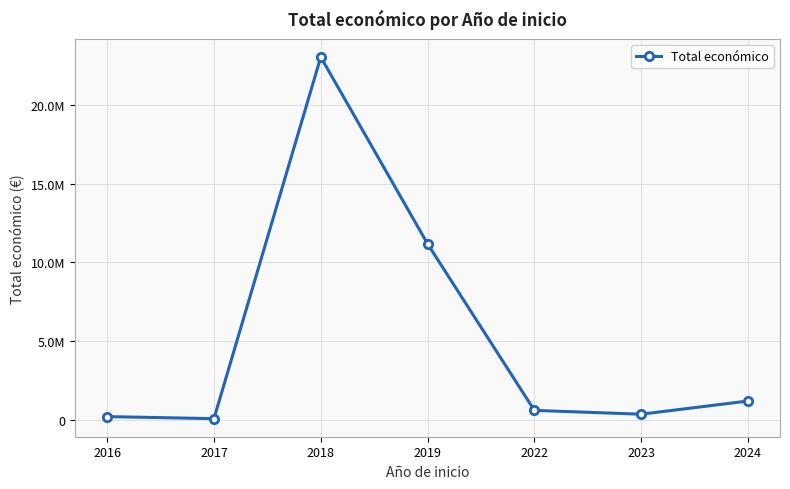

Is this an area chart (filled region under the line)?

No